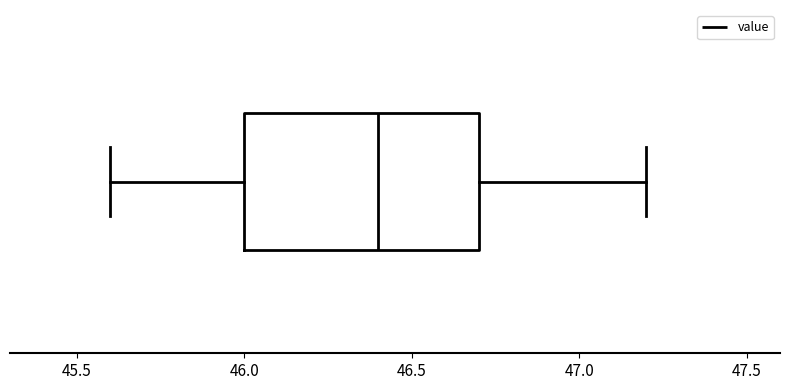

Transcribe this box plot: give where the median line is, the range the box spans, and where the two whiskers end, as read against the x-axis. The values are not printed on the chart, so give them approximately, as read against the axis.

median 46.4, box 46.0 to 46.7, whiskers 45.6 to 47.2